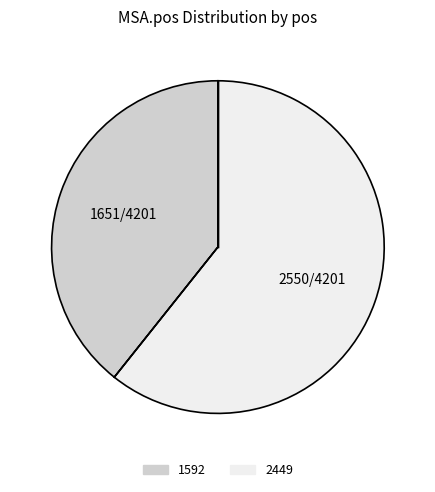

Does any single category account for the majority?

Yes